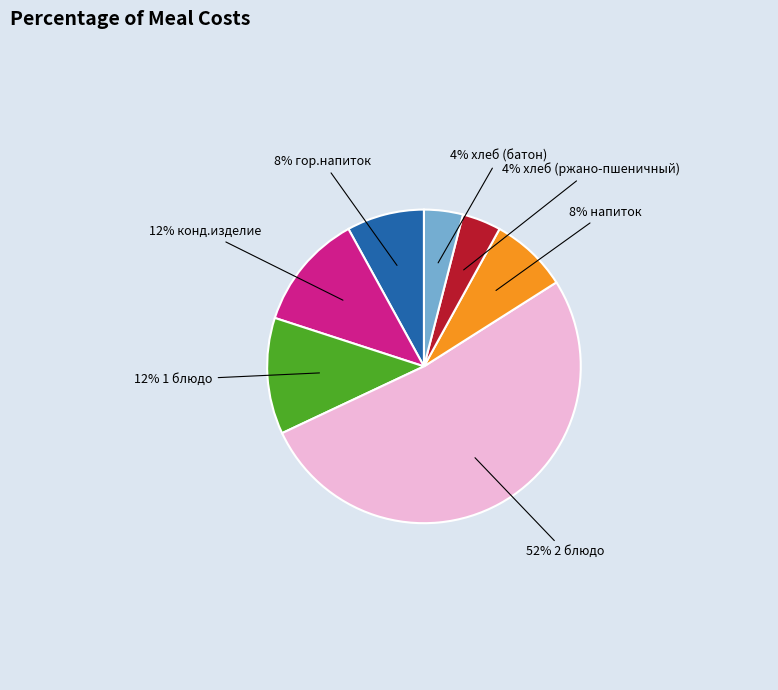

Is there a majority slice in this chart?

Yes